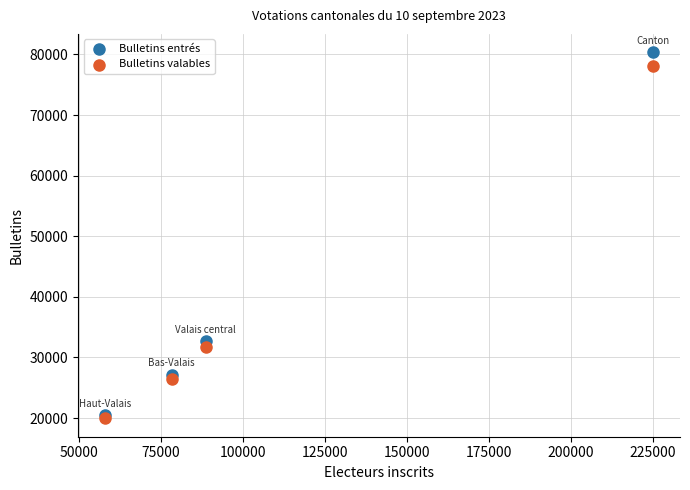

Across all series, what Y value is closest to 50158?

32730